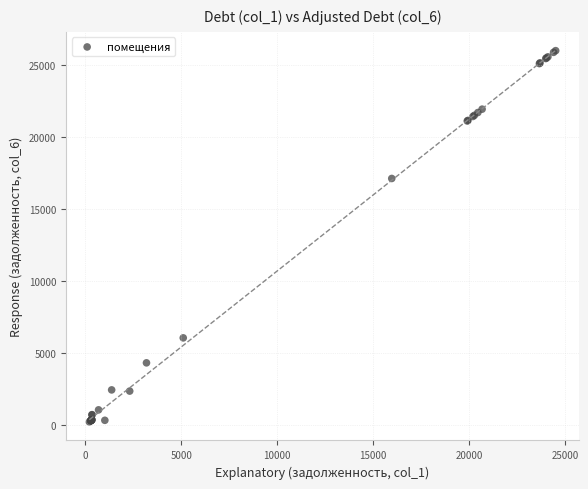

What Y value in the scatter plot is closest to 13112?

17134.1